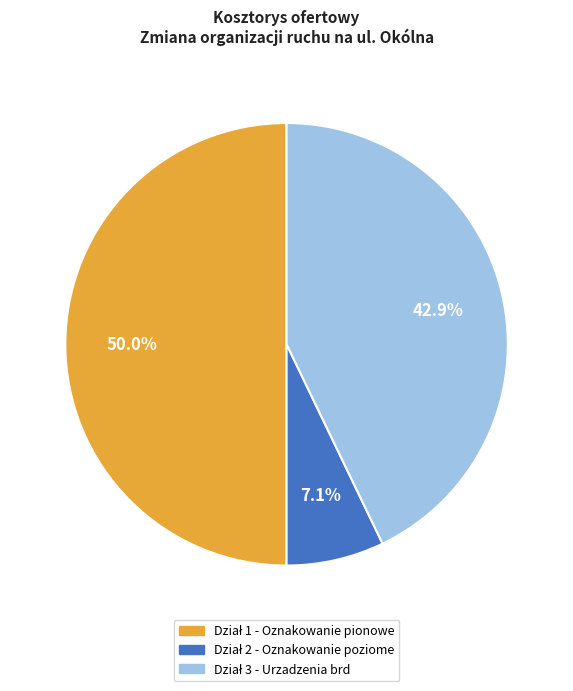

What is the smallest slice in the pie chart?

Dział 2 - Oznakowanie poziome